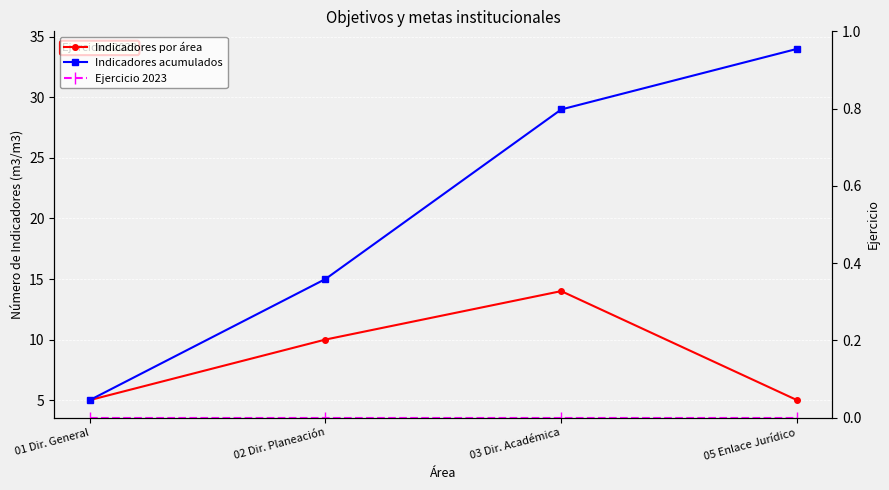

What are all the series names shown in the legend?

Indicadores por área, Indicadores acumulados, Ejercicio 2023